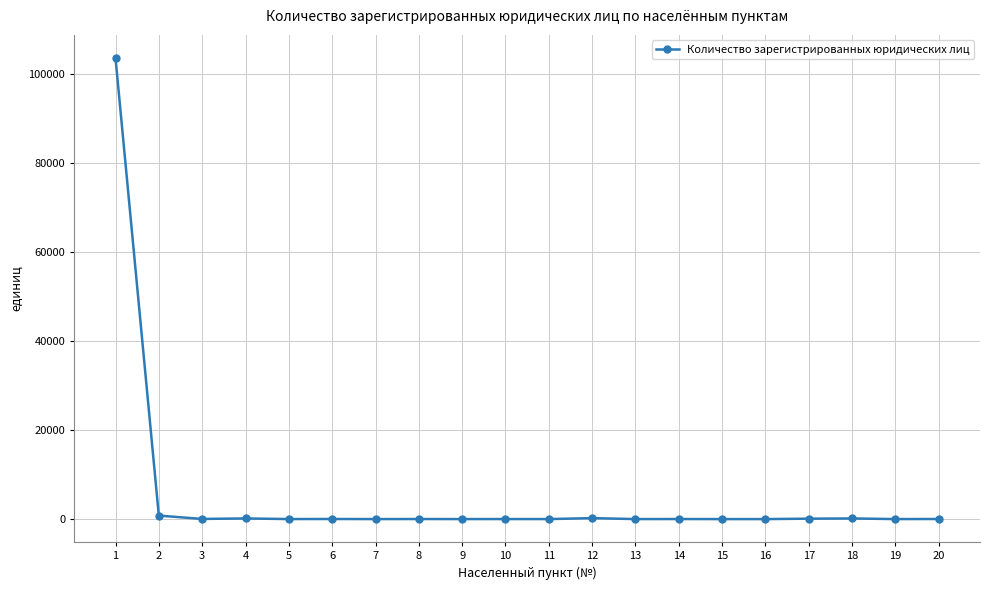

True or false: there are more than 1 points higher than both neighbors.

True